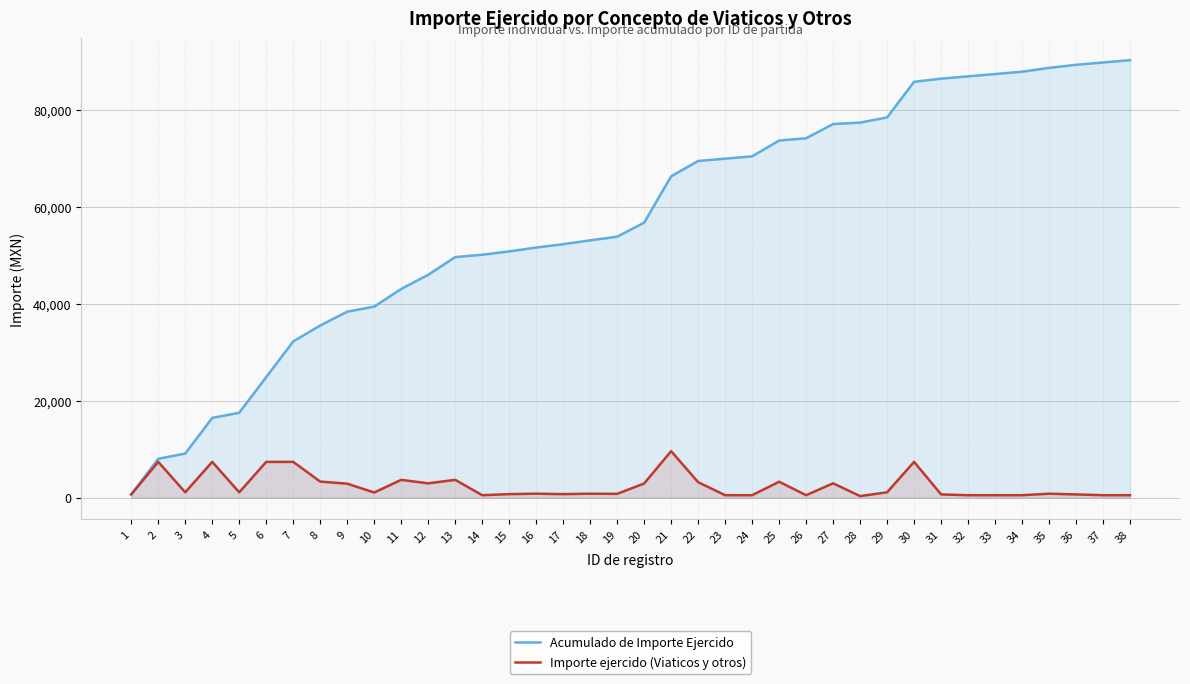

True or false: Acumulado de Importe Ejercido has more than 0 points higher than both neighbors.

False